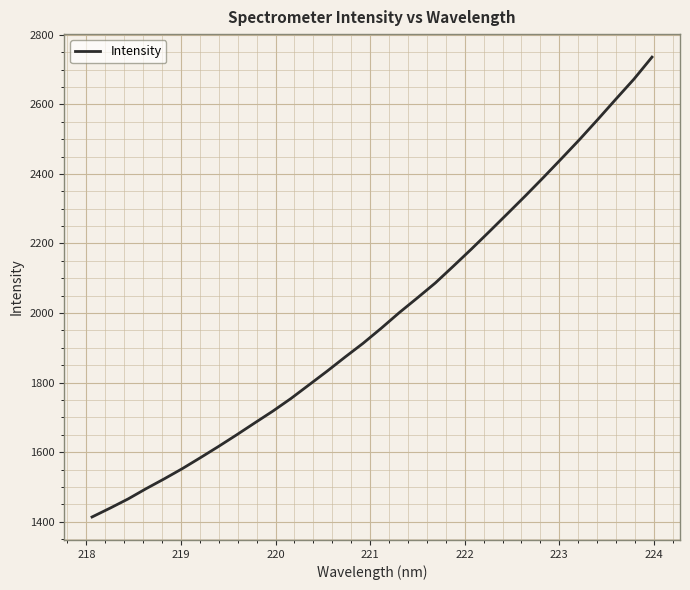

Reading right to left, list all the values displayed in this chart.

2735.9	2672.6	2615.1	2556.8	2499.7	2444.9	2390.7	2337.8	2286.2	2234.8	2184.2	2135.0	2086.6	2043.4	2001.1	1956.2	1913.1	1873.4	1832.6	1793.3	1754.1	1717.8	1684.0	1649.7	1616.4	1584.2	1552.7	1523.3	1495.2	1465.5	1439.0	1413.5